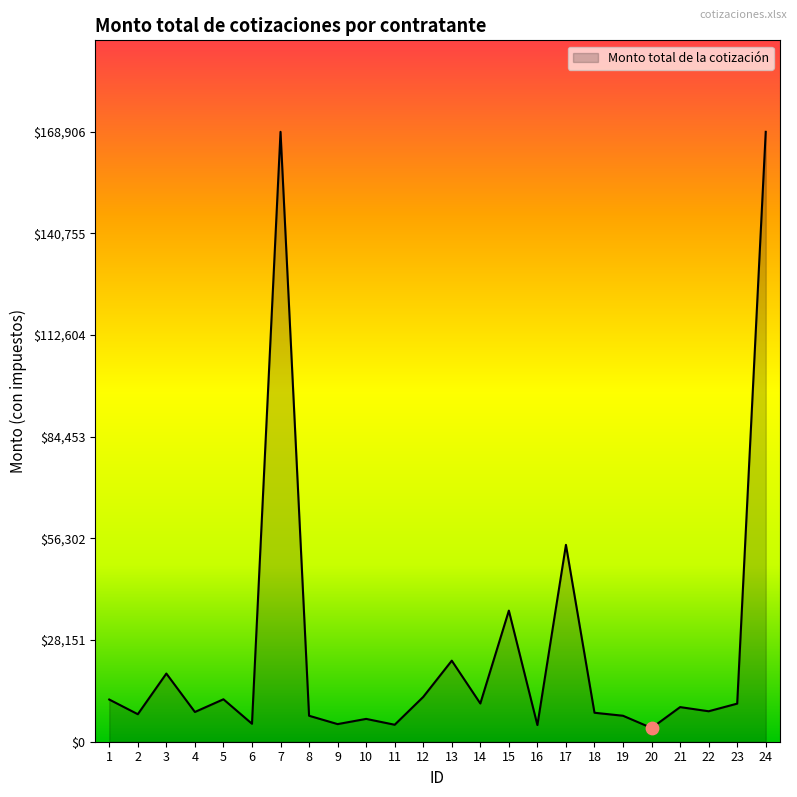

What is the change in value from 6 to 14?

+5616.1